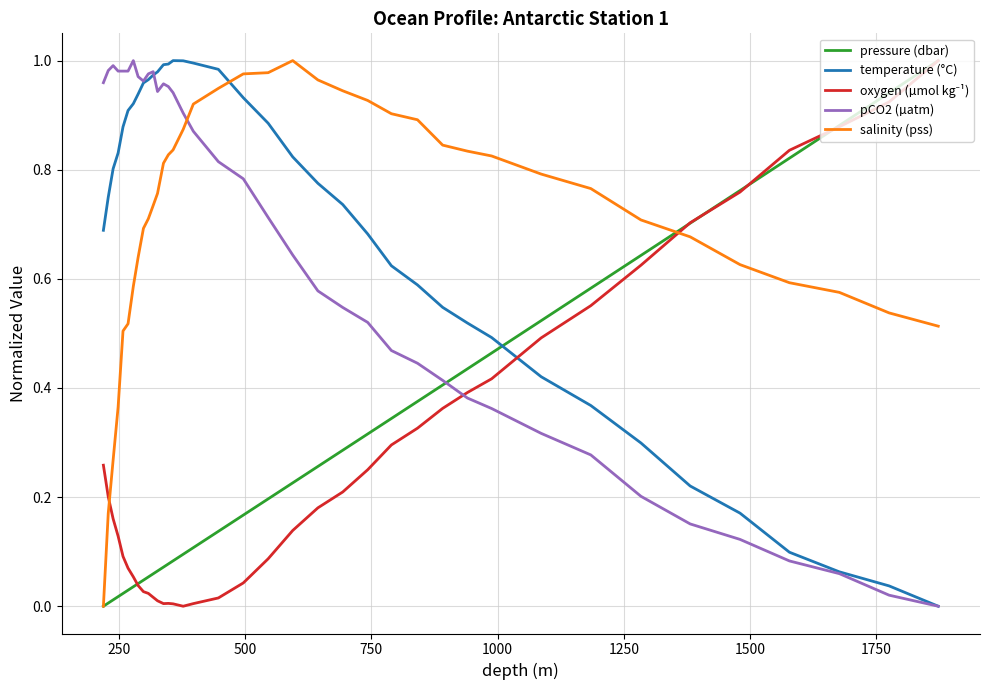

What is the difference between the maximum and minimum values in the pCO2 (µatm) series?

1.0